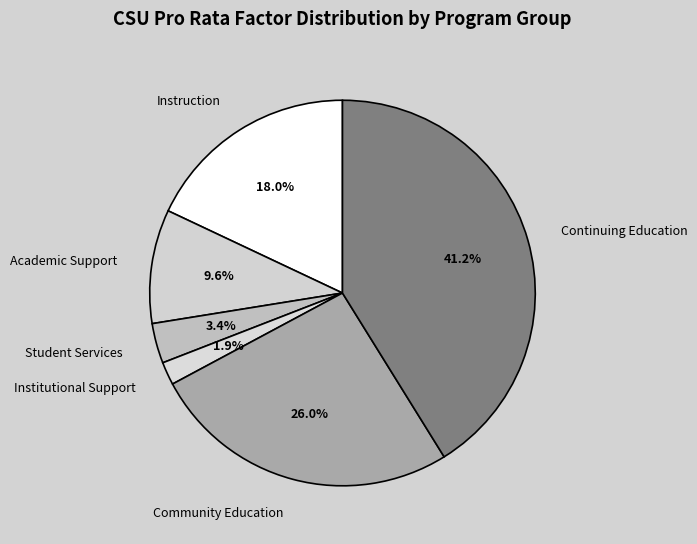

Which category has the smallest portion of the pie?

Institutional Support